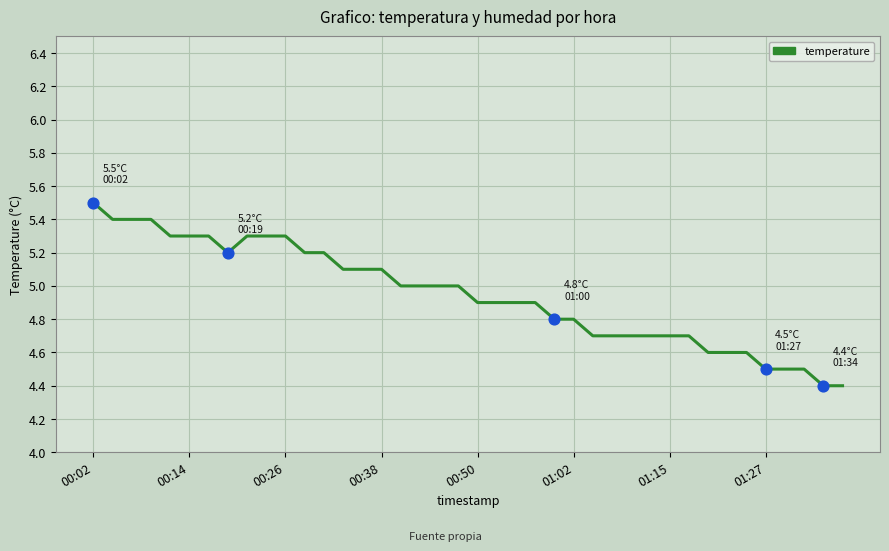

What is the smallest value displayed?

4.4